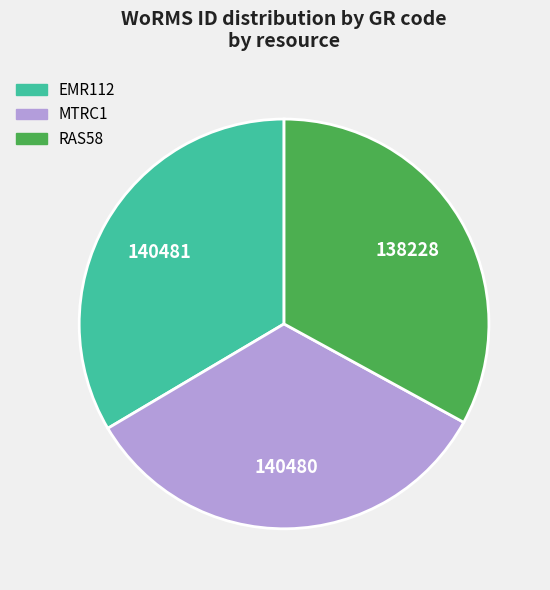

Which slice is the smallest?

RAS58